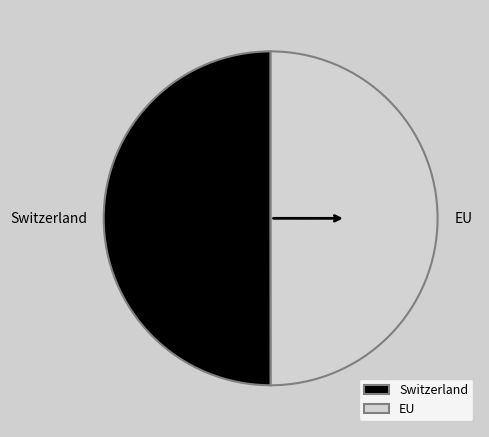

The Switzerland slice represents 62% of the pie. True or false?

False